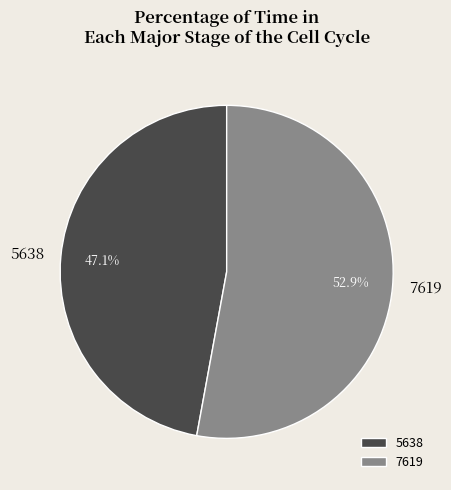

To the nearest percent, what percentage of the pie is 7619?

53%